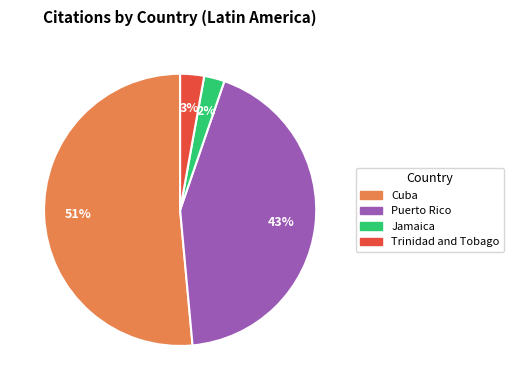

Combined, do Cuba and Trinidad and Tobago account for over 50%?

Yes